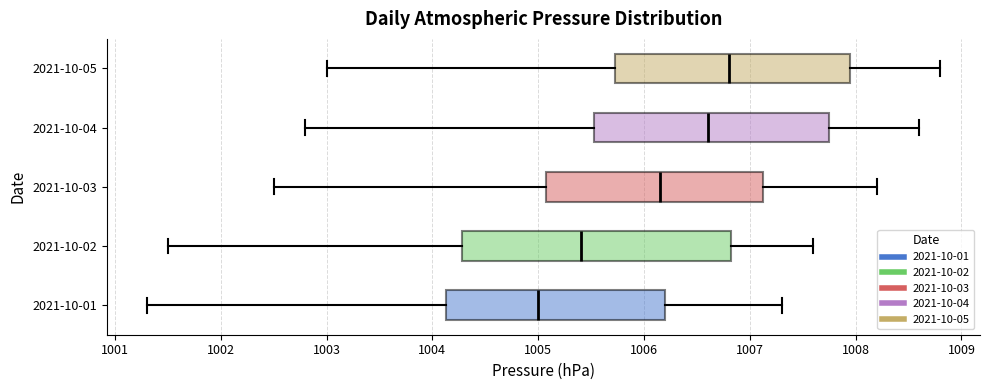

Reading bottom to top, read every box against the x-axis: the position of its median line, the range the box covers, and the ends of its whiskers. The values are not printed on the chart, so give them approximately, as read against the axis.

2021-10-01: median 1005.0, box 1004.1 to 1006.2, whiskers 1001.3 to 1007.3
2021-10-02: median 1005.4, box 1004.3 to 1006.8, whiskers 1001.5 to 1007.6
2021-10-03: median 1006.2, box 1005.1 to 1007.1, whiskers 1002.5 to 1008.2
2021-10-04: median 1006.6, box 1005.5 to 1007.8, whiskers 1002.8 to 1008.6
2021-10-05: median 1006.8, box 1005.7 to 1008.0, whiskers 1003.0 to 1008.8